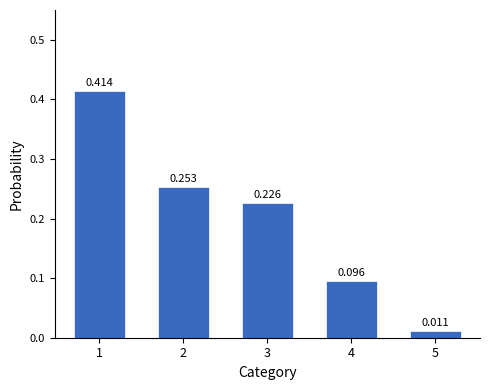

Does the chart contain any negative values?

No